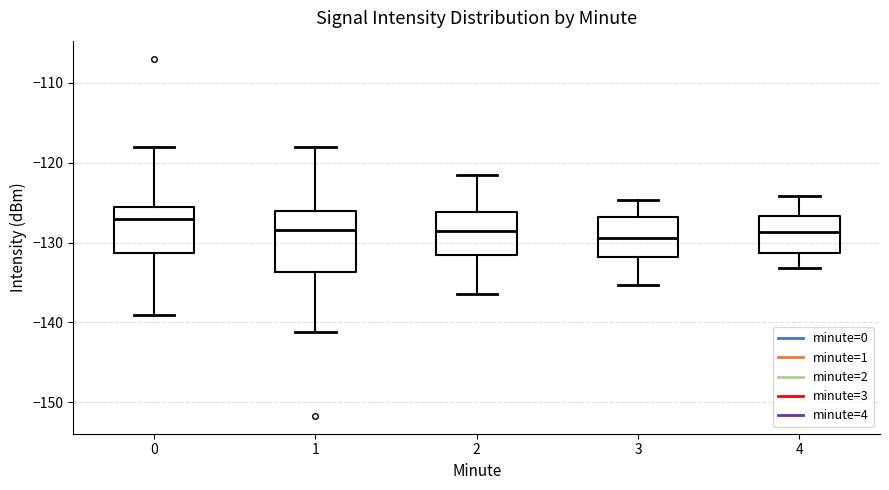

Reading left to right, transcribe this box plot: for each box, give where its median line is, the range the box spans, and where its two whiskers end, as read against the y-axis. The values are not printed on the chart, so give them approximately, as read against the axis.

0: median -127, box -131 to -126, whiskers -139 to -118
1: median -128, box -134 to -126, whiskers -141 to -118
2: median -129, box -132 to -126, whiskers -136 to -121
3: median -129, box -132 to -127, whiskers -135 to -125
4: median -129, box -131 to -127, whiskers -133 to -124